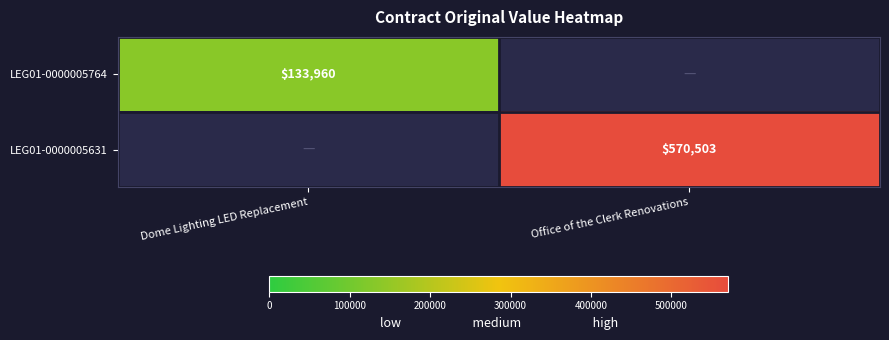

At which category does the chart reach its peak across all series?

Office of the Clerk Renovations